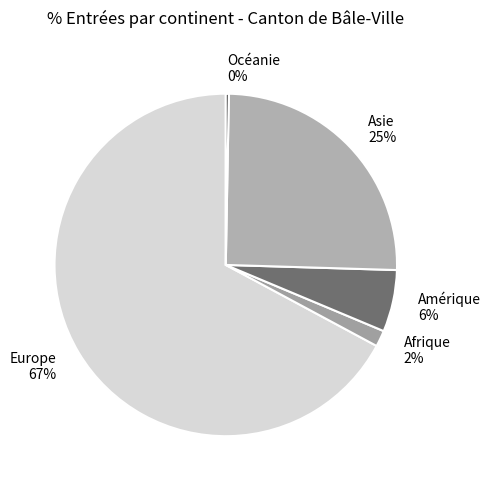

Does Europe account for over 50% of the chart?

Yes